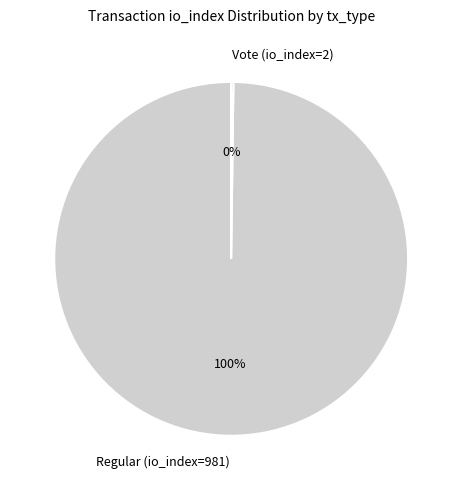

Is Regular (io_index=981) the majority of the pie?

Yes